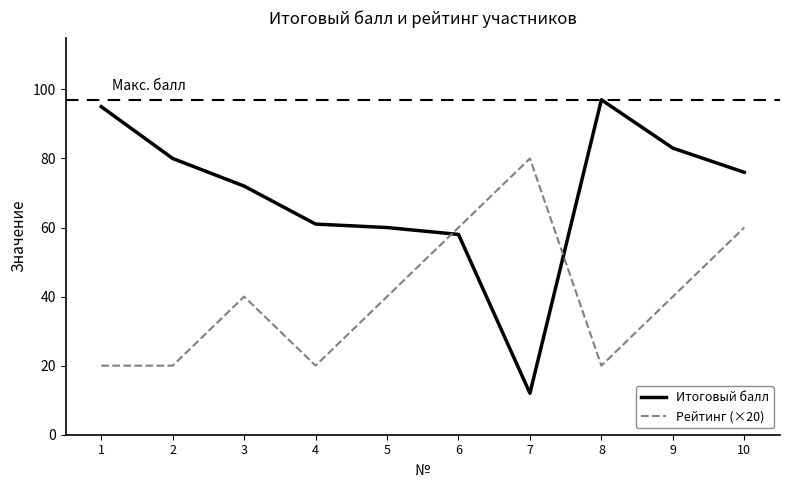

What is the spread (max minus min) of values at 8?

77